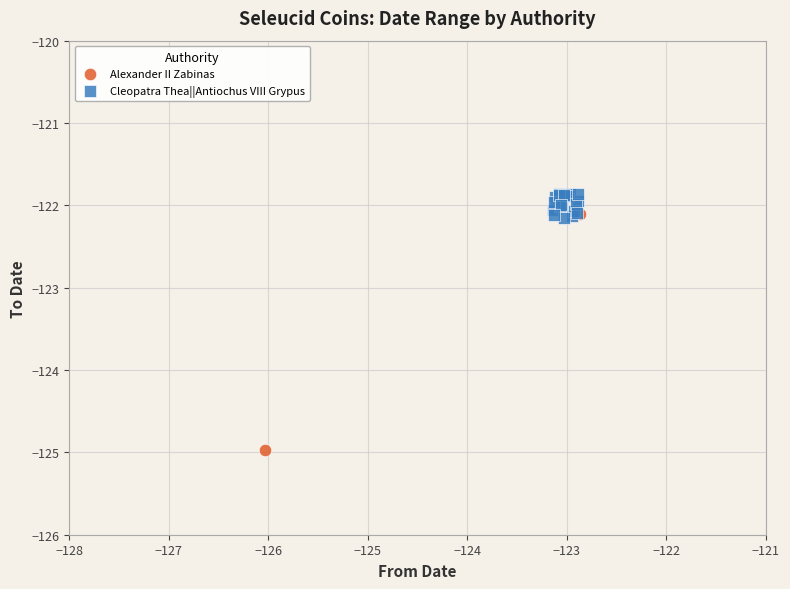

Which series contains the lowest Y value?

Alexander II Zabinas